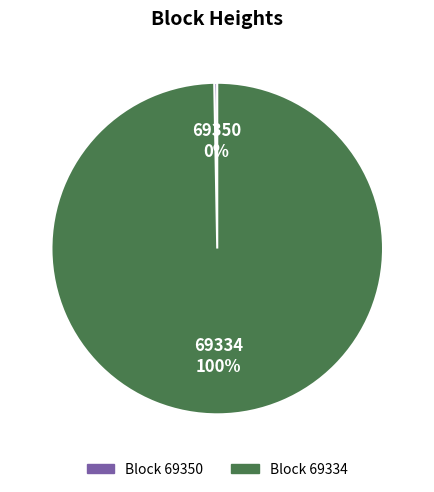

How many segments does this pie chart have?

2